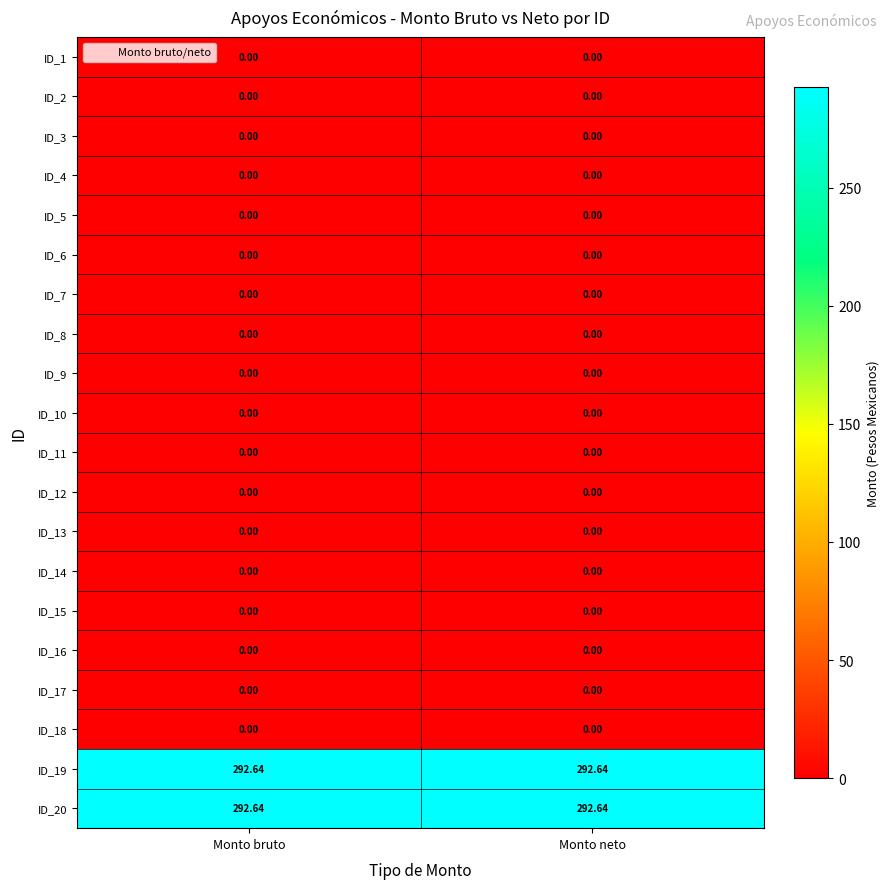

What is the spread (max minus min) of values at Monto neto?

292.6